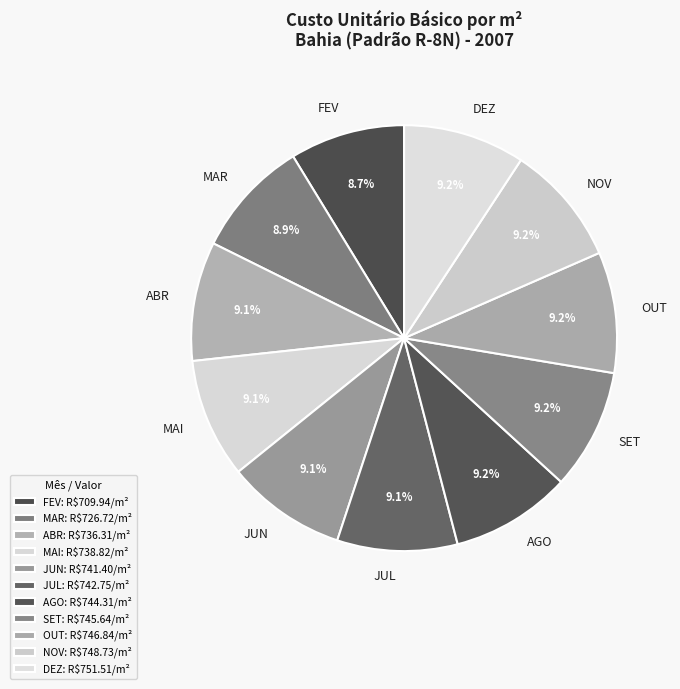

Does ABR account for over 50% of the chart?

No